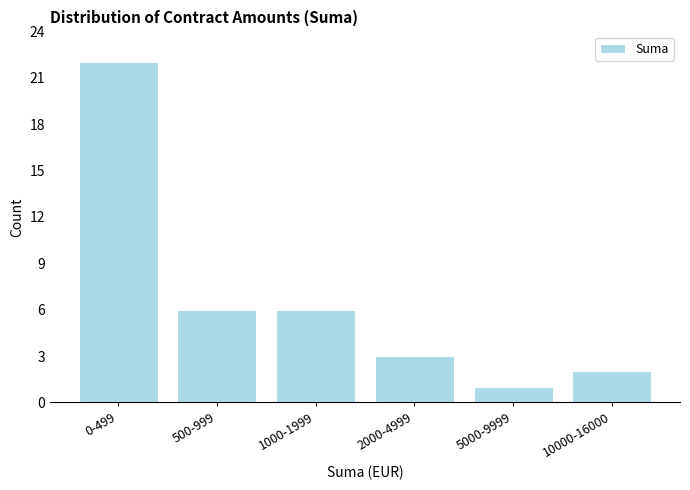

Reading left to right, what are all the values shown in this chart?

0-499=22	500-999=6	1000-1999=6	2000-4999=3	5000-9999=1	10000-16000=2